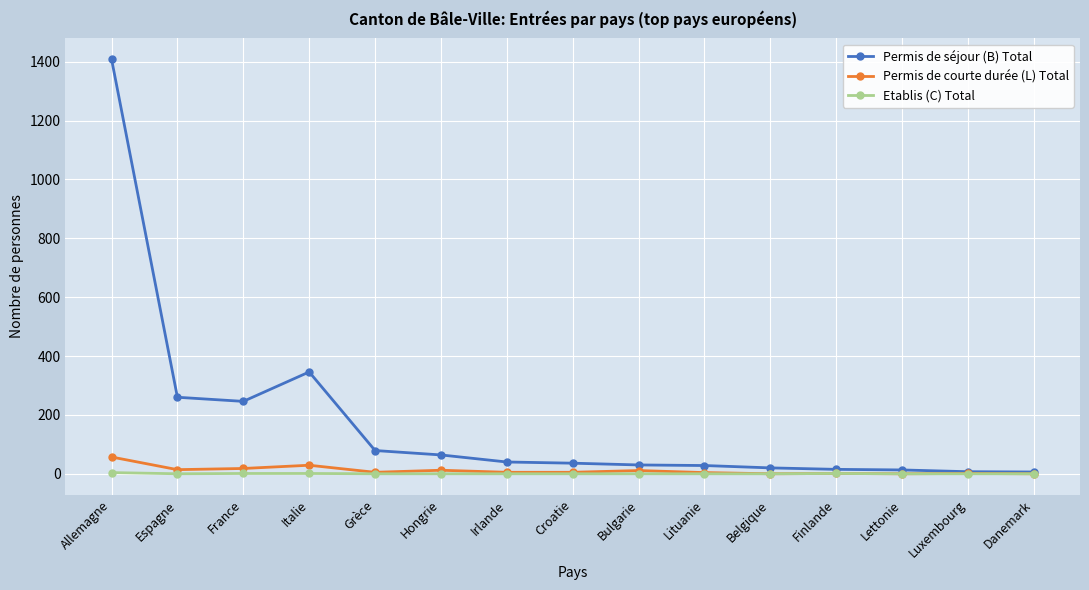

Does the chart display data point markers on the line(s)?

Yes